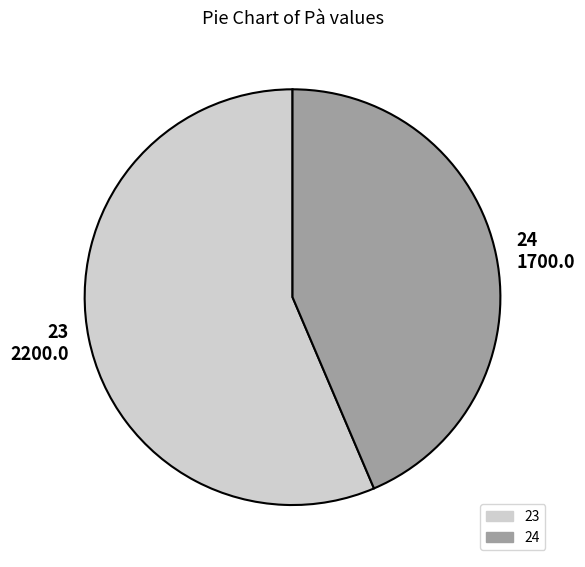

True or false: 23 accounts for 69% of the total.

False